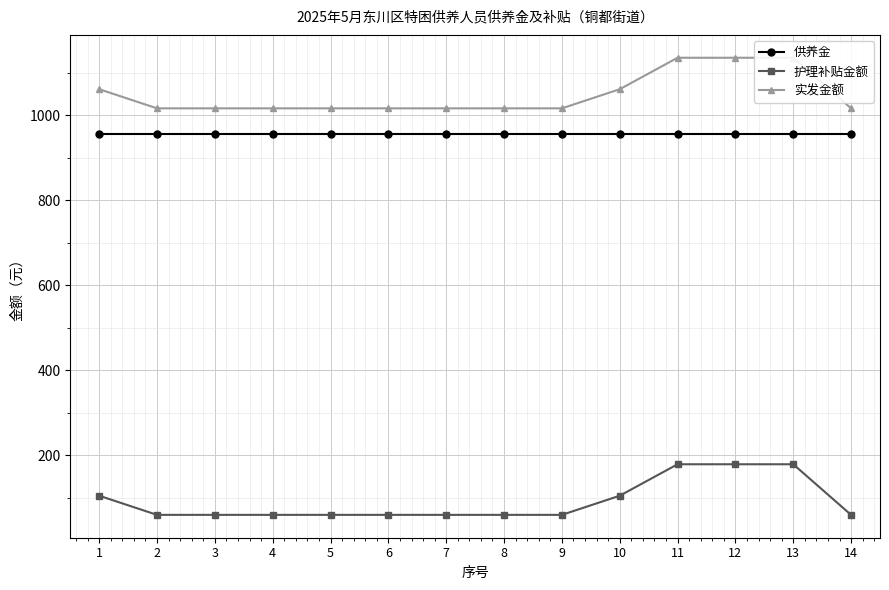

Reading right to left, extract all data points from this chart.

供养金: 956	956	956	956	956	956	956	956	956	956	956	956	956	956
护理补贴金额: 60	179	179	179	105	60	60	60	60	60	60	60	60	105
实发金额: 1016	1135	1135	1135	1061	1016	1016	1016	1016	1016	1016	1016	1016	1061